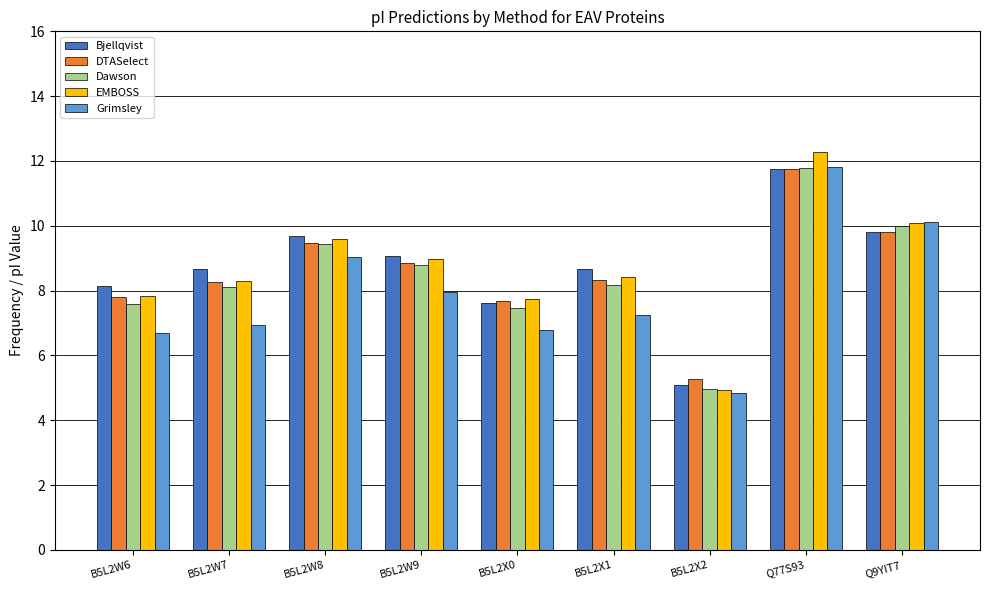

Count the number of data series in this chart.

5